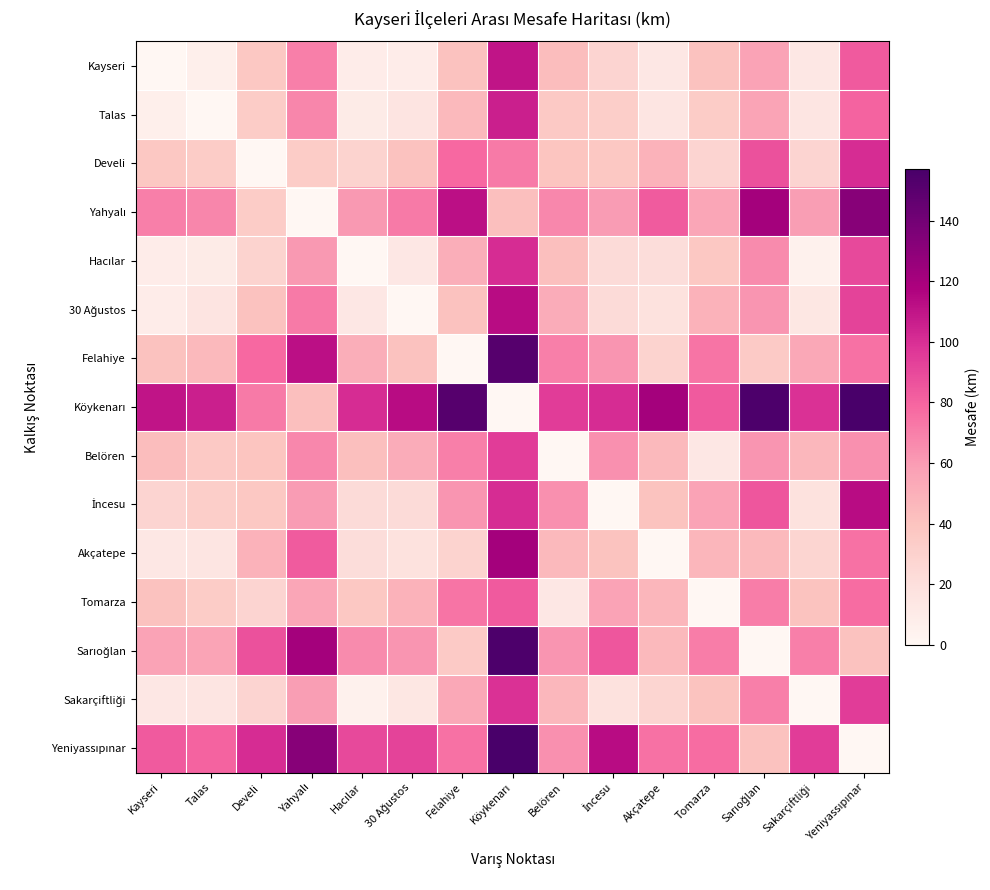

At Talas, list the series in order from largest to smallest.

Köykenarı, Yeniyassıpınar, Yahyalı, Sarıoğlan, Felahiye, Belören, Develi, Tomarza, İncesu, 30 Ağustos, Akçatepe, Sakarçiftliği, Hacılar, Kayseri, Talas